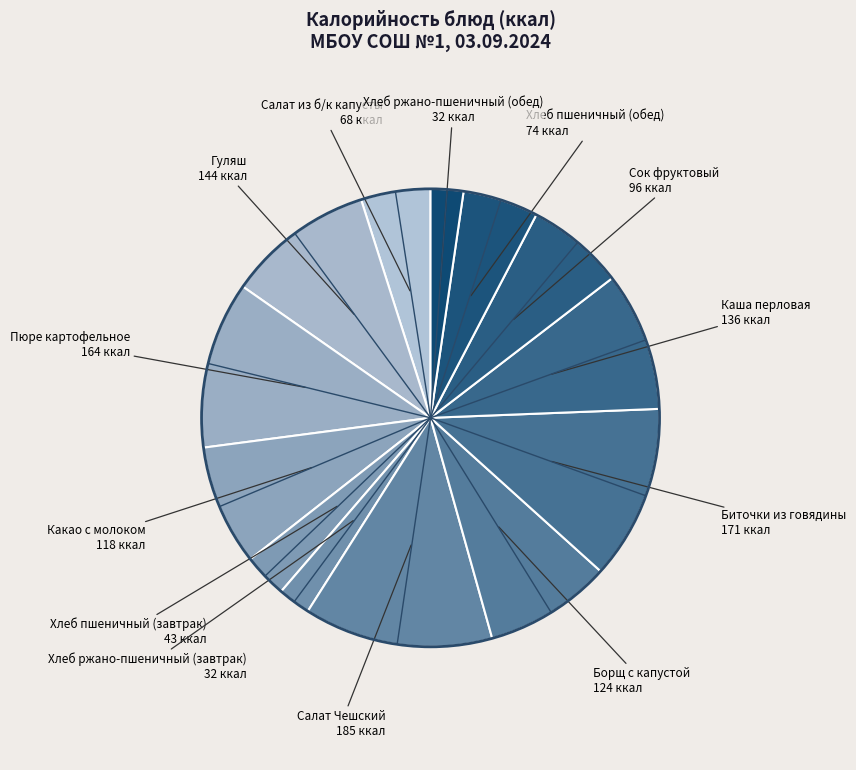

How many segments does this pie chart have?

13